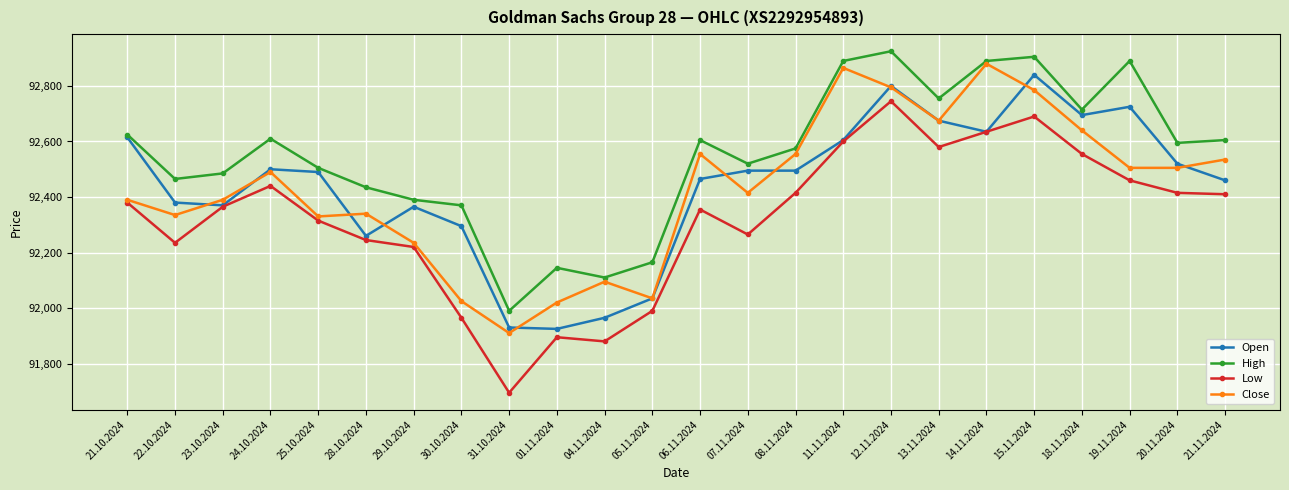

What is the spread (max minus min) of values at 23.10.2024?

120